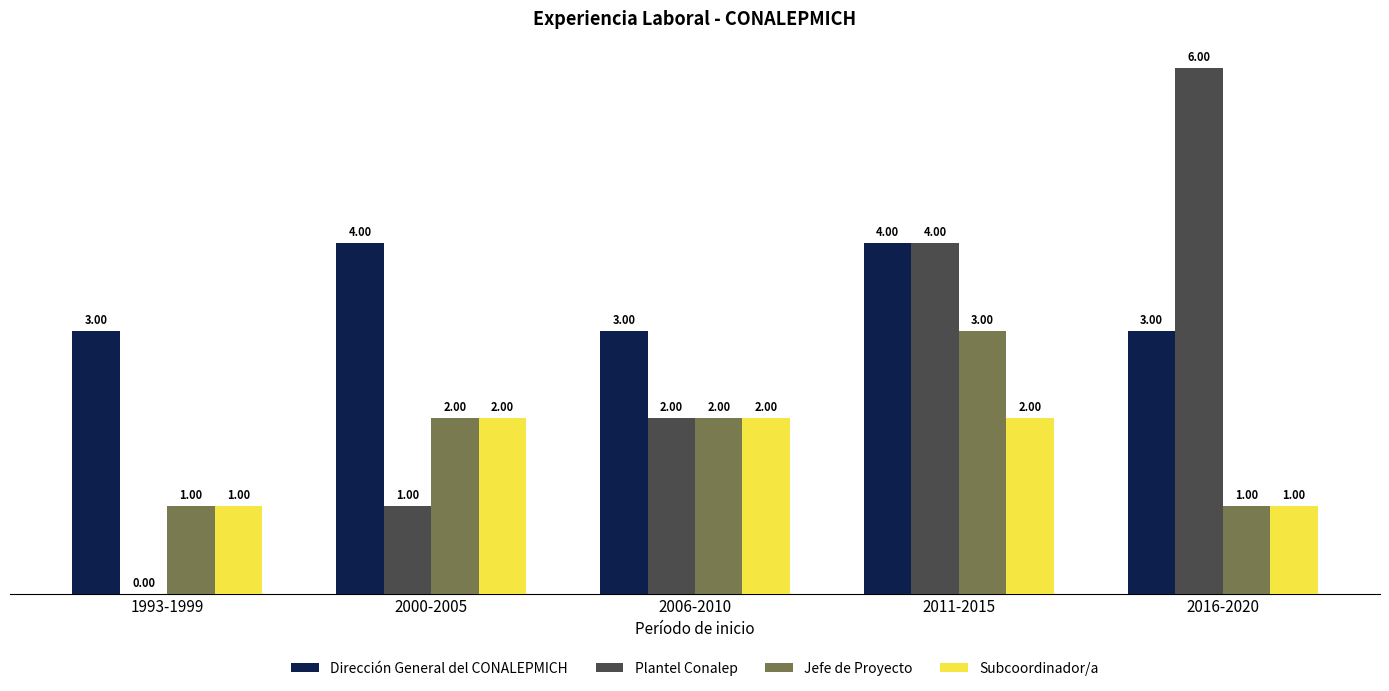

The Plantel Conalep series shows 2 at 2006-2010. True or false?

True